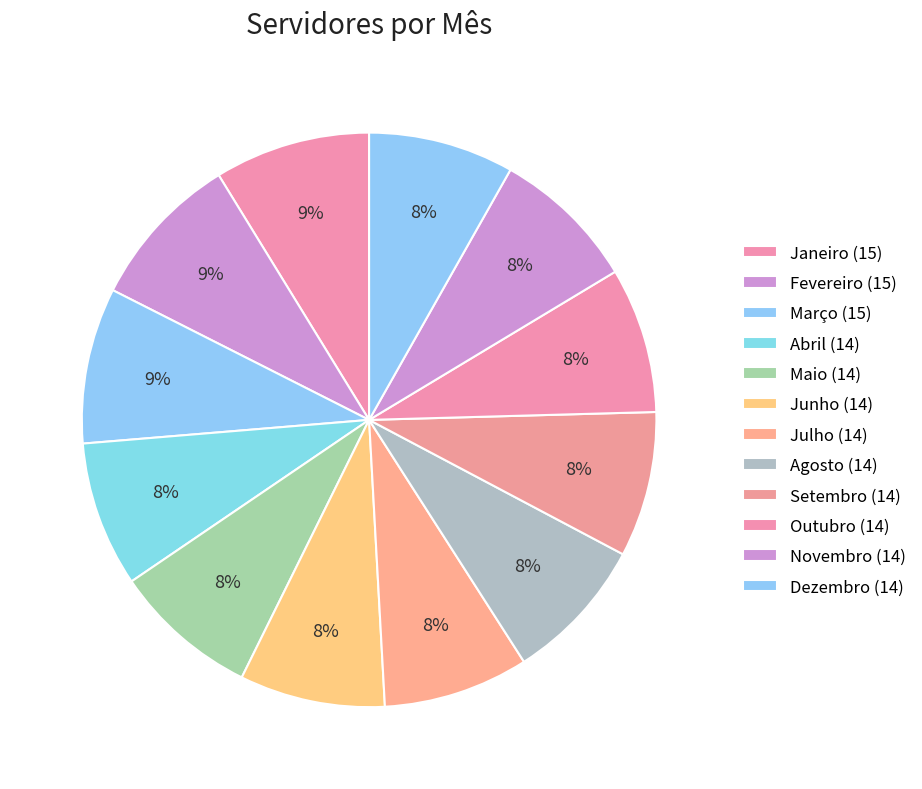

To the nearest percent, what portion does Agosto represent?

8%